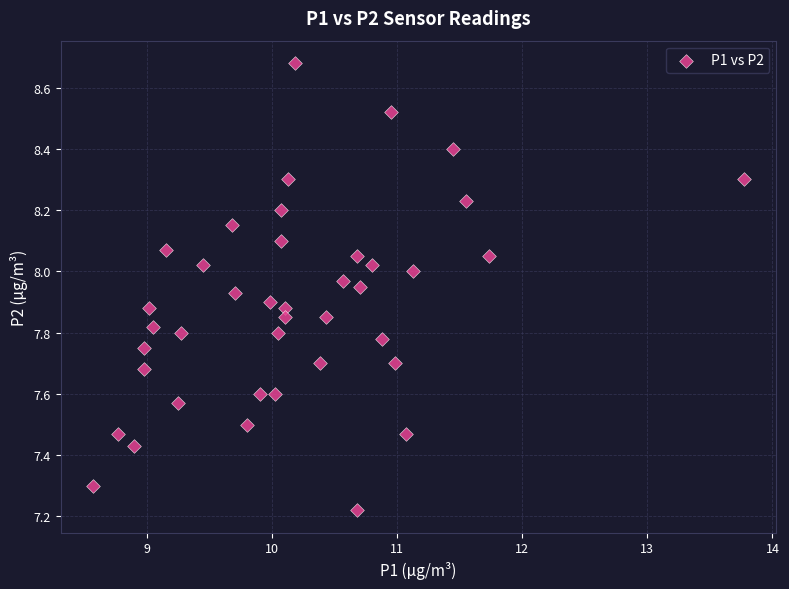

What is the range of X values (max minus min)?

5.2